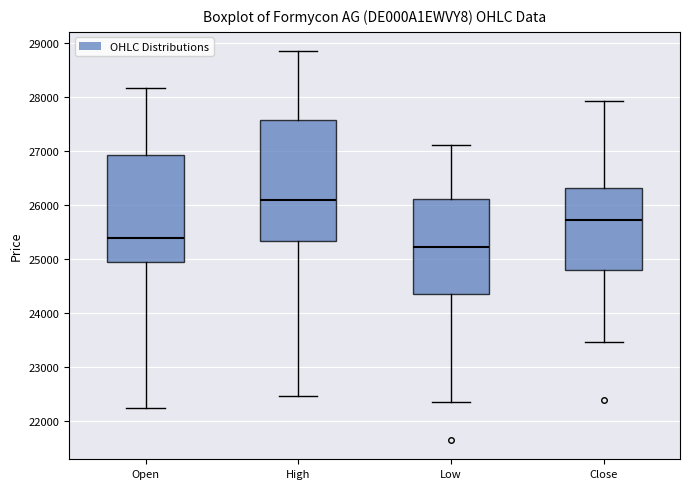

Which box's median line is the highest?

High